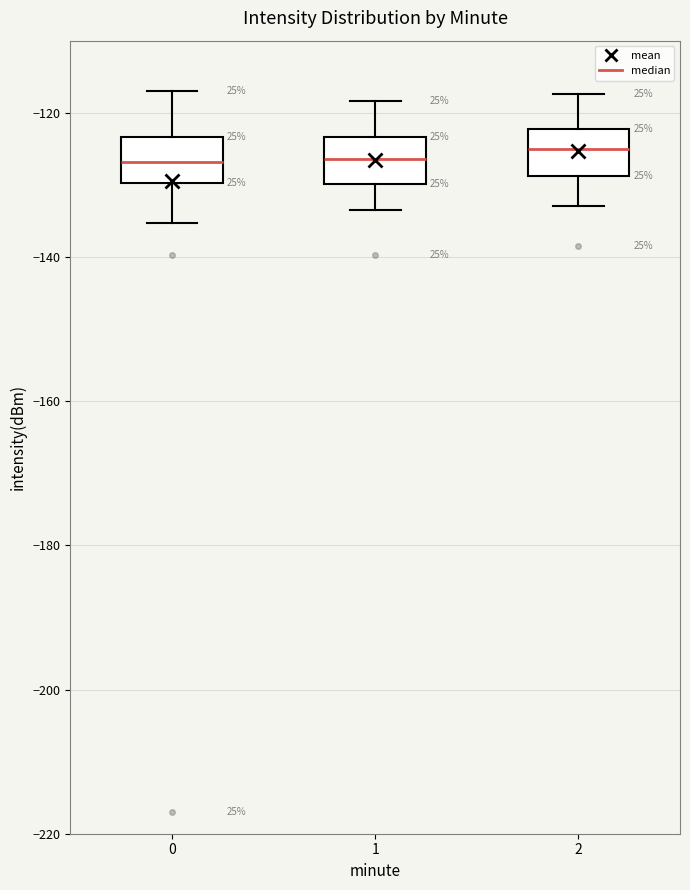

Reading left to right, transcribe this box plot: for each box, give where its median line is, the range the box spans, and where its two whiskers end, as read against the y-axis. The values are not printed on the chart, so give them approximately, as read against the axis.

0: median -126, box -130 to -124, whiskers -136 to -118
1: median -126, box -130 to -124, whiskers -134 to -118
2: median -126, box -128 to -122, whiskers -132 to -118